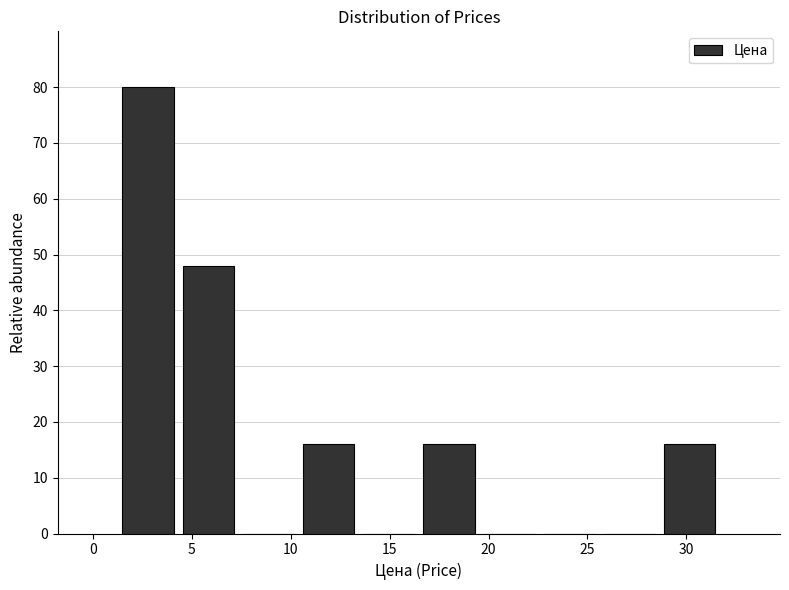

Over which range of the x-axis is the bar tallest?

1.5 to 4.5